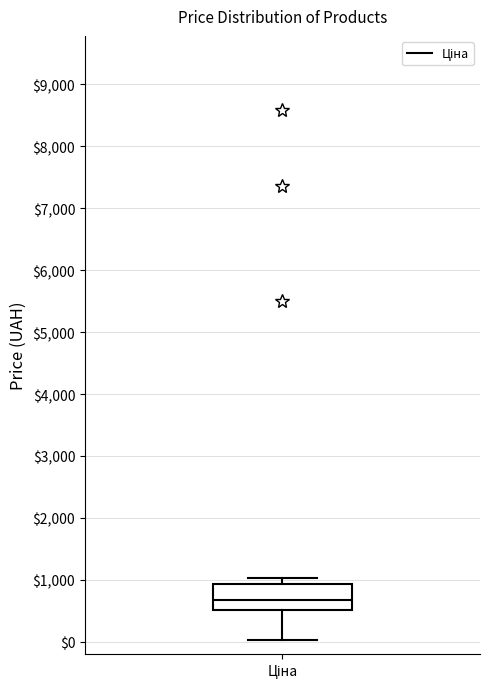

Read this box plot against the y-axis: the position of the median line, the range covered by the box, and the ends of both whiskers. The values are not printed on the chart, so give them approximately, as read against the axis.

median 700, box 500 to 900, whiskers 0 to 1000